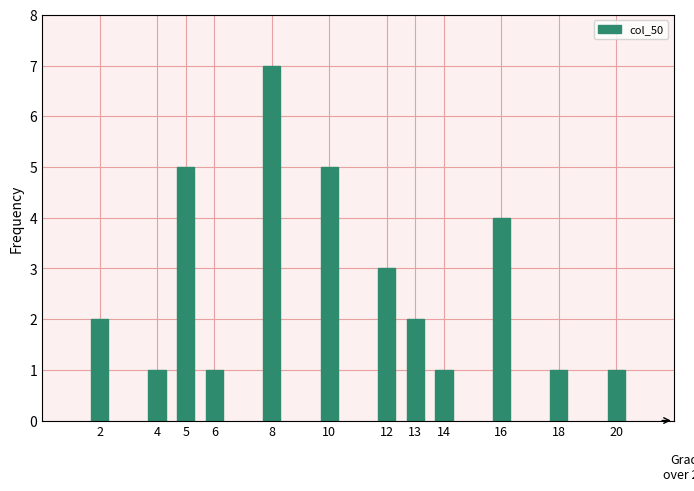

Reading left to right, transcribe all the data shown in this chart.

2=2	4=1	5=5	6=1	8=7	10=5	12=3	13=2	14=1	16=4	18=1	20=1